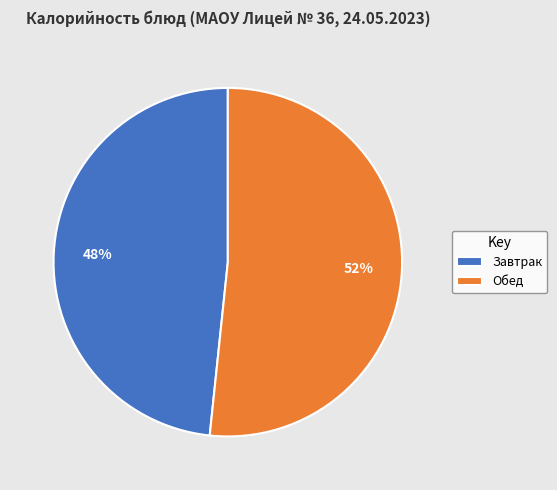

To the nearest percent, what is the combined percentage of Завтрак and Обед?

100%